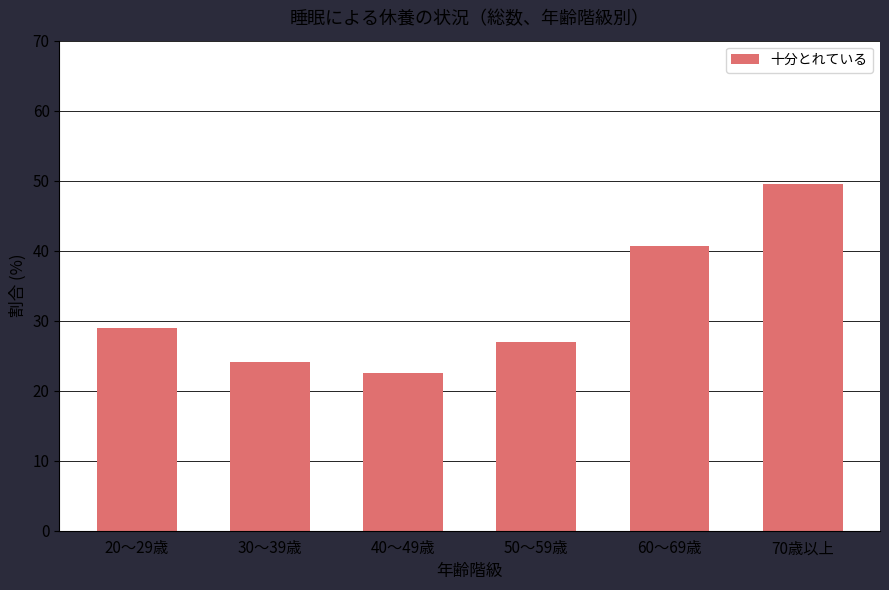

List the labels in order of value, smallest first.

40～49歳, 30～39歳, 50～59歳, 20～29歳, 60～69歳, 70歳以上